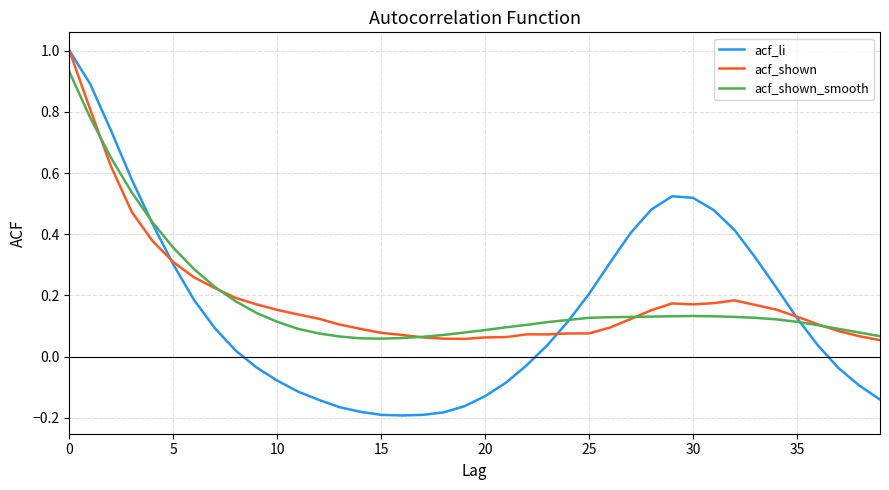

What is the maximum value for acf_shown?

1.0